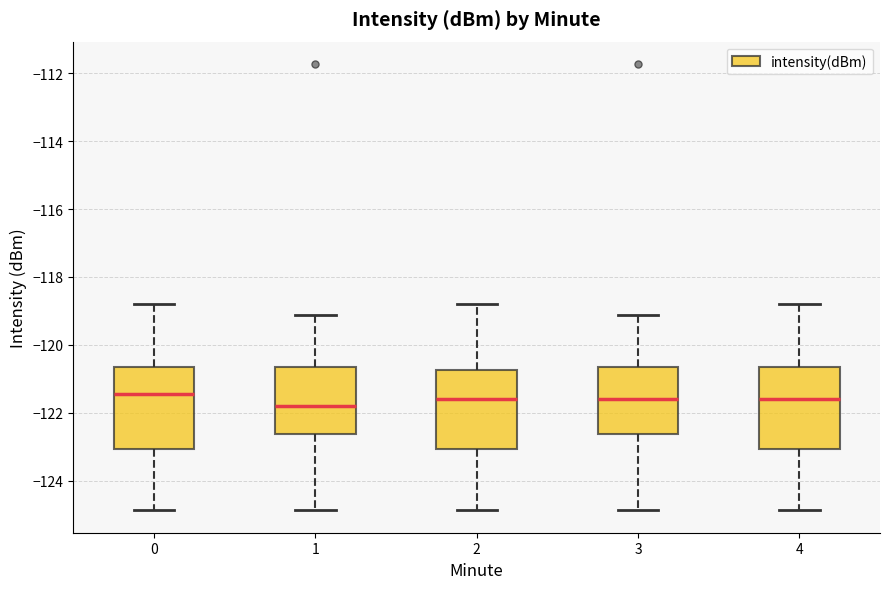

Reading left to right, transcribe this box plot: for each box, give where its median line is, the range the box spans, and where its two whiskers end, as read against the y-axis. The values are not printed on the chart, so give them approximately, as read against the axis.

0: median -121.4, box -123.0 to -120.6, whiskers -124.8 to -118.8
1: median -121.8, box -122.6 to -120.6, whiskers -124.8 to -119.2
2: median -121.6, box -123.0 to -120.8, whiskers -124.8 to -118.8
3: median -121.6, box -122.6 to -120.6, whiskers -124.8 to -119.2
4: median -121.6, box -123.0 to -120.6, whiskers -124.8 to -118.8